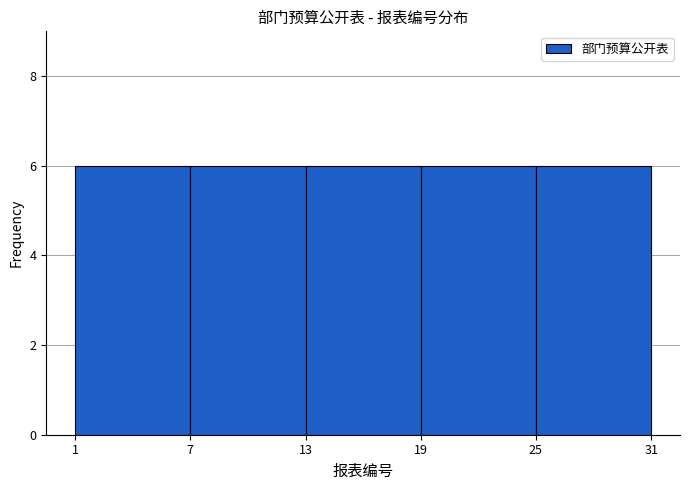

What is the height of the bar covering 19 to 25 on the x-axis? The values are not printed on the chart, so give them approximately, as read against the axis.

6